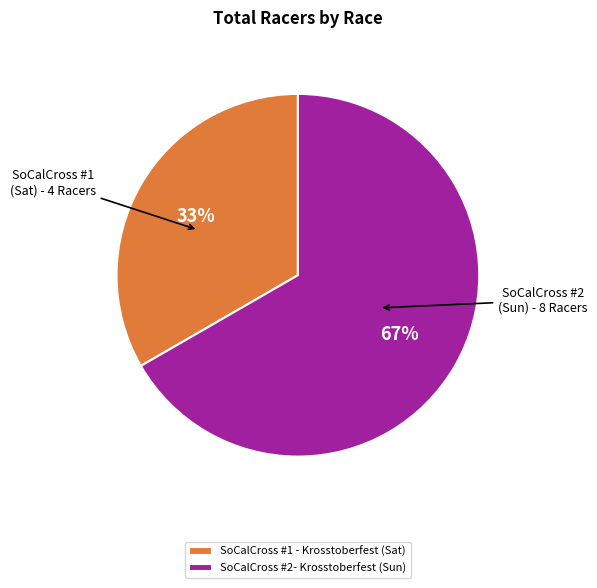

Do SoCalCross #2- Krosstoberfest (Sun) and SoCalCross #1 - Krosstoberfest (Sat) together represent more than half of the pie?

Yes